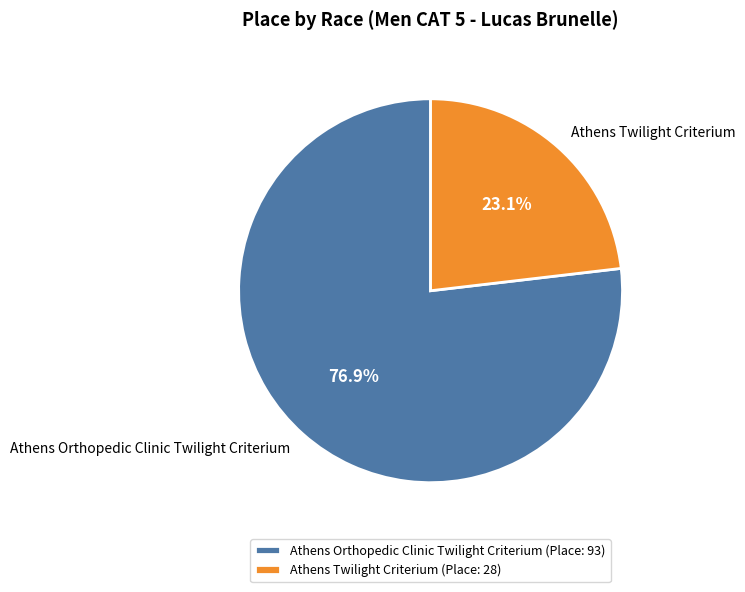

Which category has the smallest portion of the pie?

Athens Twilight Criterium